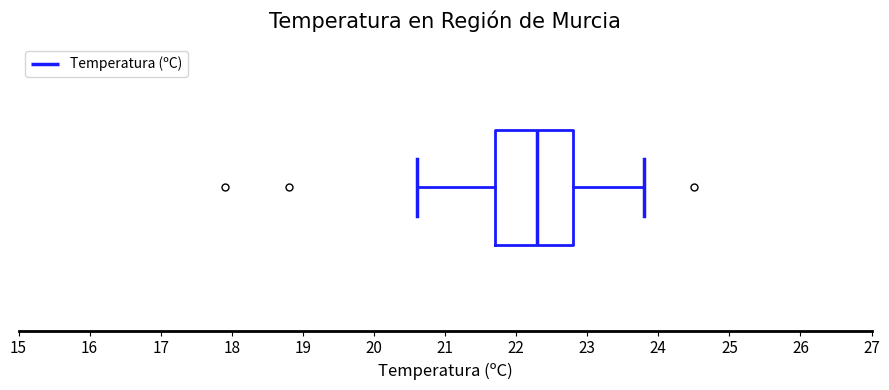

Read this box plot against the x-axis: the position of the median line, the range covered by the box, and the ends of both whiskers. The values are not printed on the chart, so give them approximately, as read against the axis.

median 22.3, box 21.7 to 22.8, whiskers 20.6 to 23.8